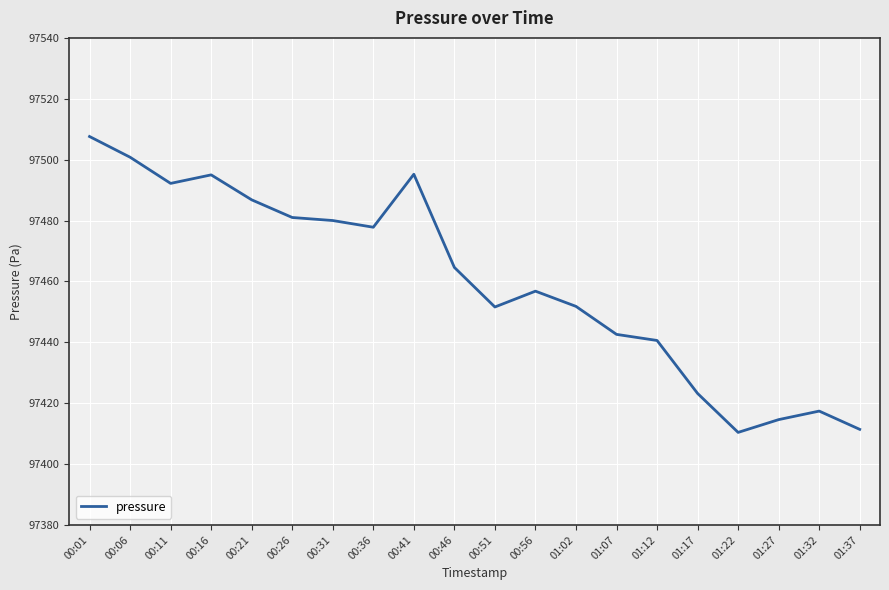

Where is the first local maximum?

00:16